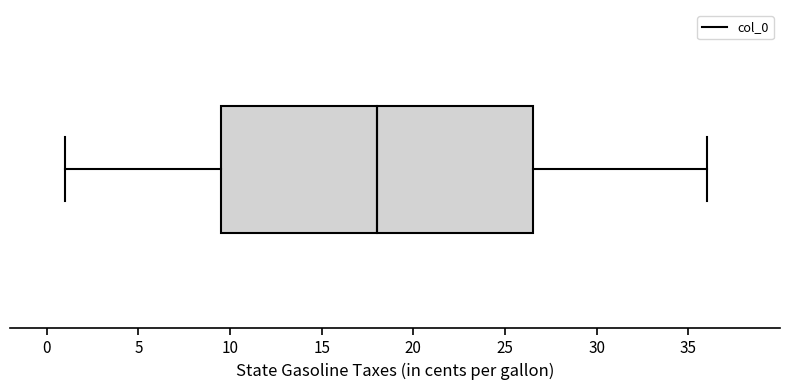

Transcribe this box plot: give where the median line is, the range the box spans, and where the two whiskers end, as read against the x-axis. The values are not printed on the chart, so give them approximately, as read against the axis.

median 18.0, box 9.5 to 26.5, whiskers 1.0 to 36.0